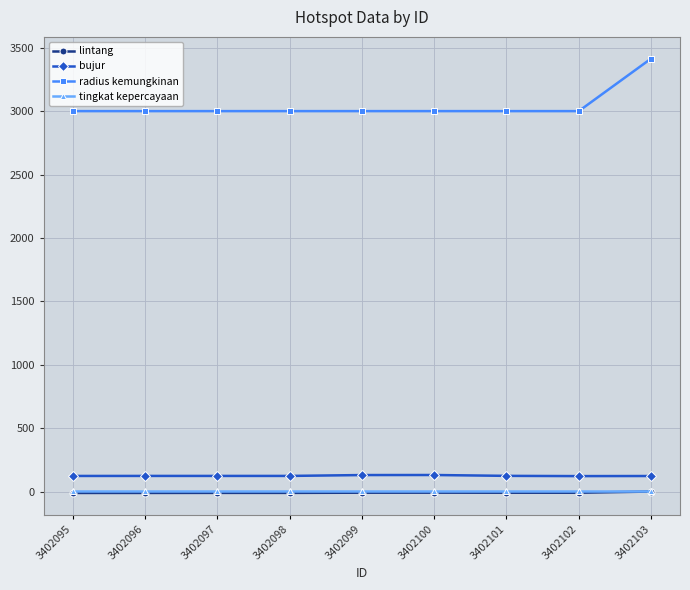

What is the sum of the bujur values at 3402099 and 3402096?

254.8